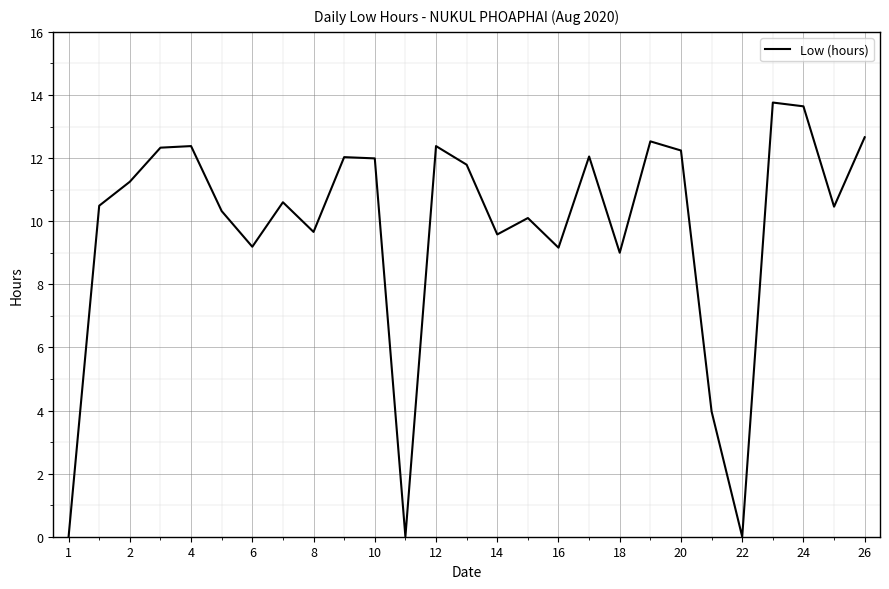

What is the difference between the maximum and minimum values?

13.8